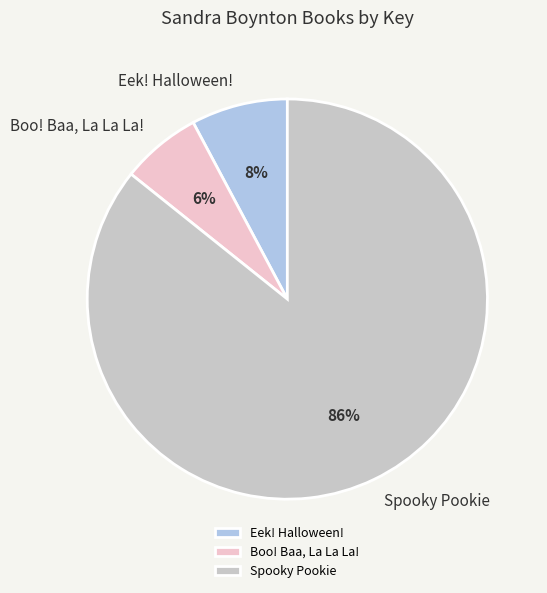

To the nearest percent, what percentage of the pie is Eek! Halloween!?

8%